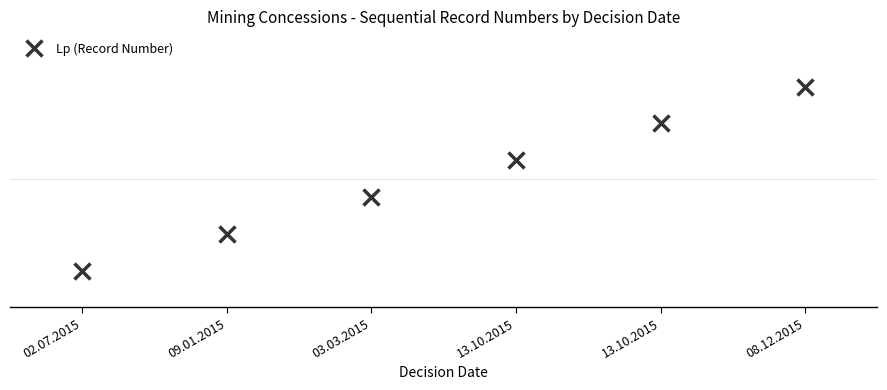

Is this an area chart (filled region under the line)?

No